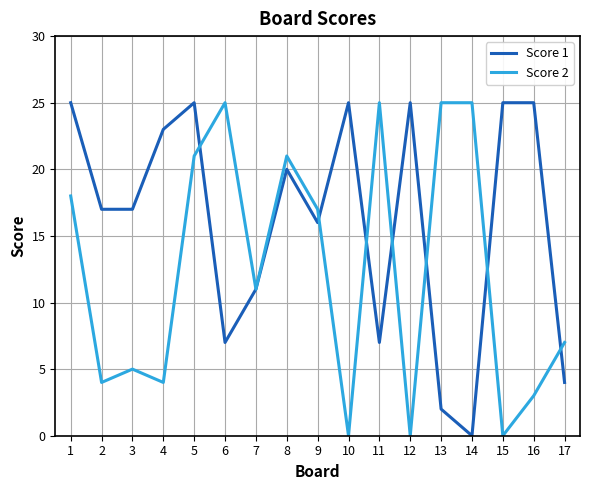

Is the value of Score 2 at 8 greater than the value of Score 1 at 3?

Yes